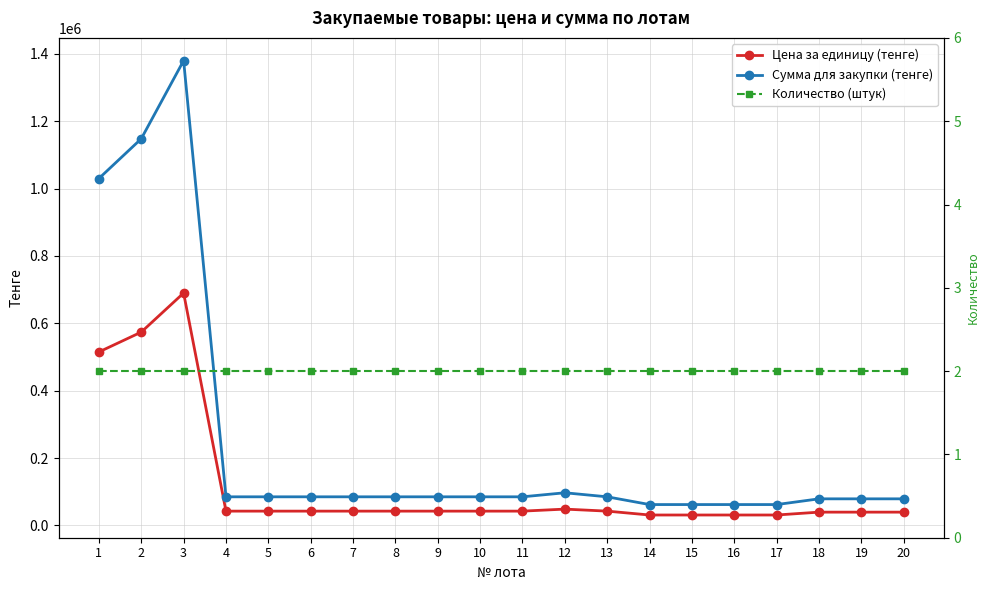

True or false: Цена за единицу (тенге) and Сумма для закупки (тенге) cross at least once.

False